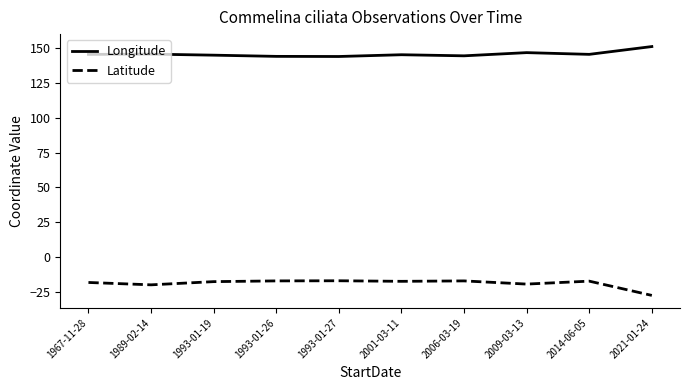

What is the total value across all series at 2009-03-13?

127.4